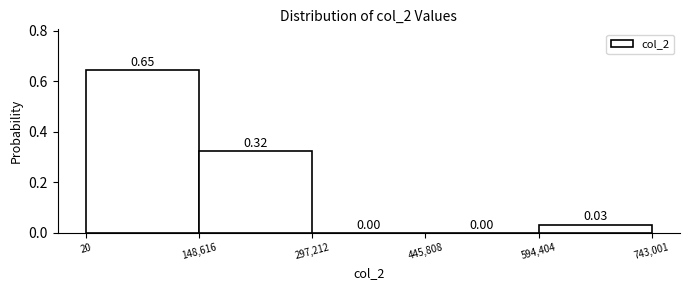

Over which range of the x-axis is the bar tallest?

20 to 148,616